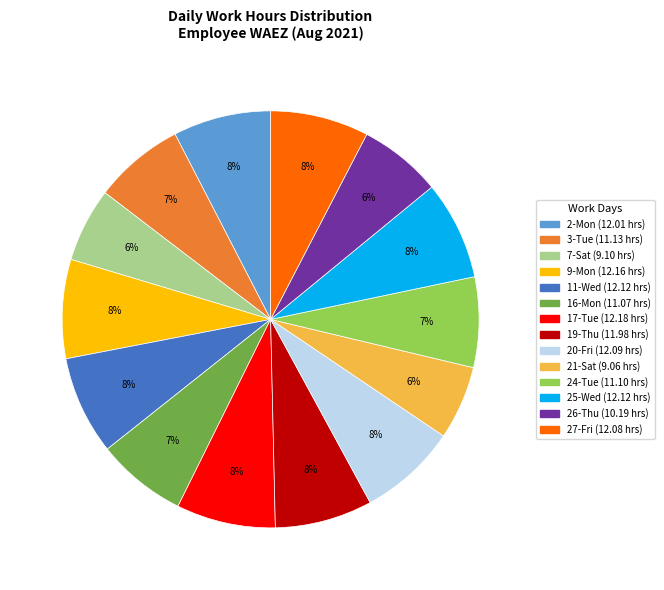

To the nearest percent, what is the difference between the largest and smallest slice percentages?

2%